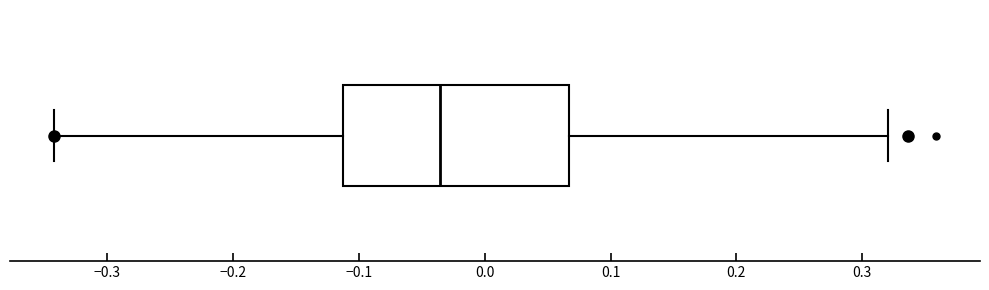

Where does the left whisker of the box end on the x-axis? The values are not printed on the chart, so give them approximately, as read against the axis.

-0.34